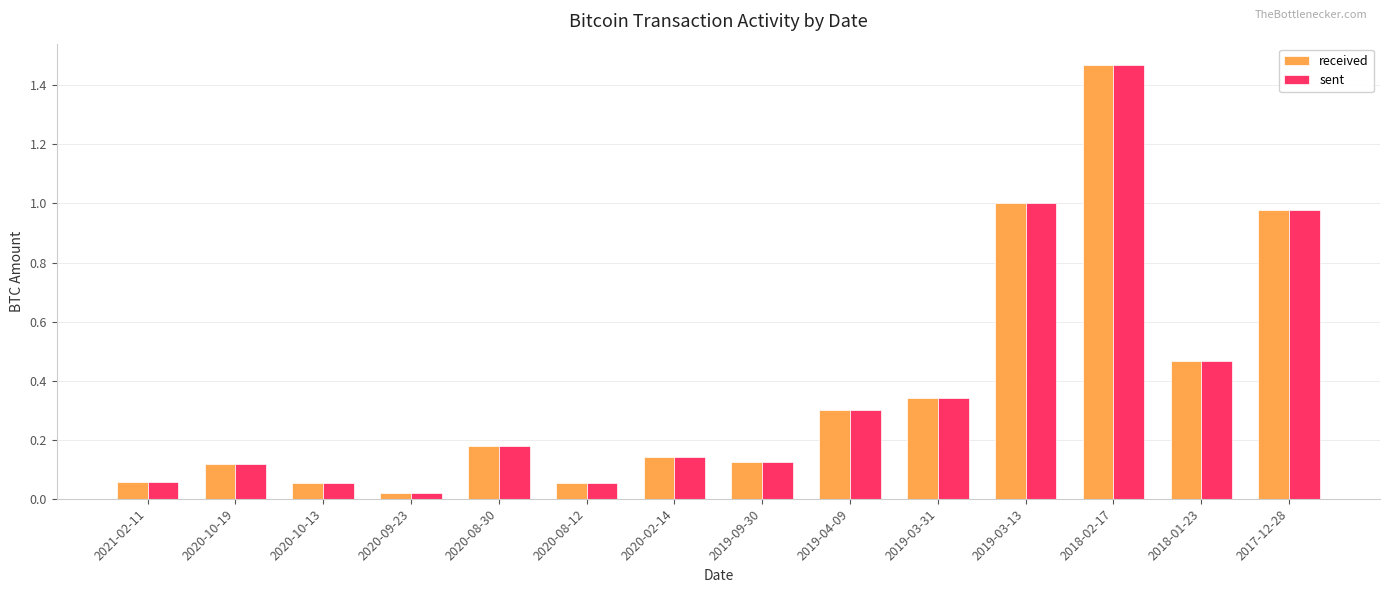

How many groups of bars are there?

14